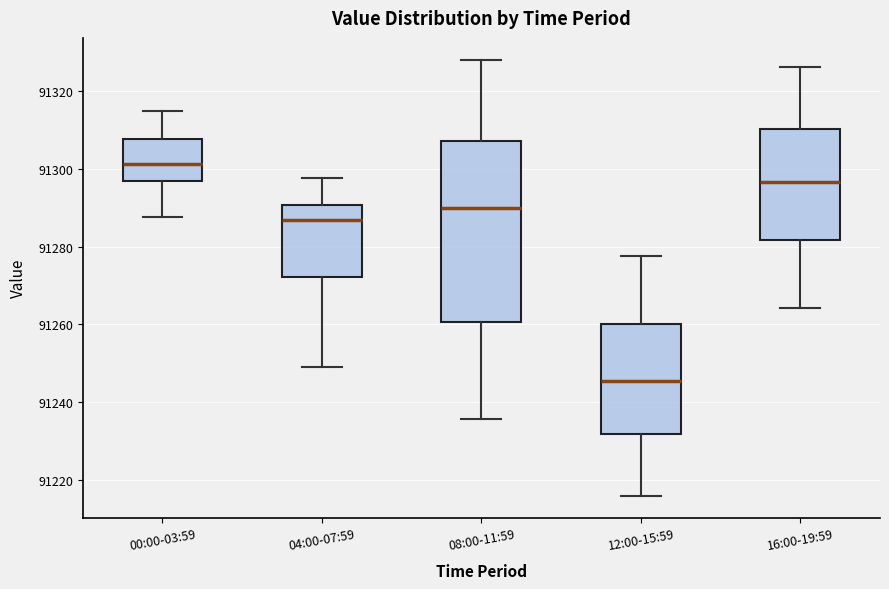

Which box has the highest median line?

00:00-03:59